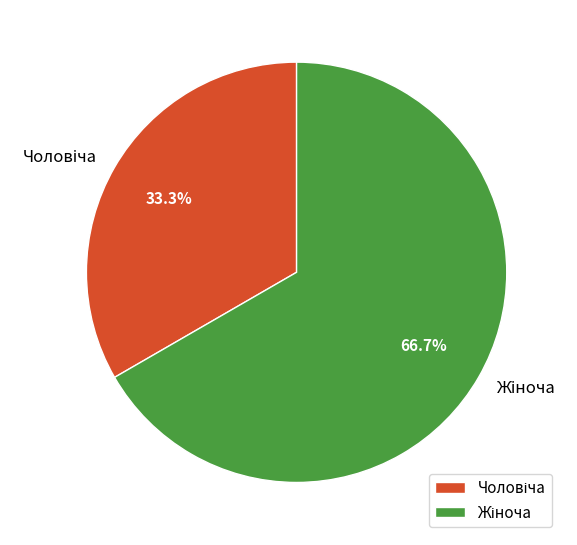

Does any single category account for the majority?

Yes